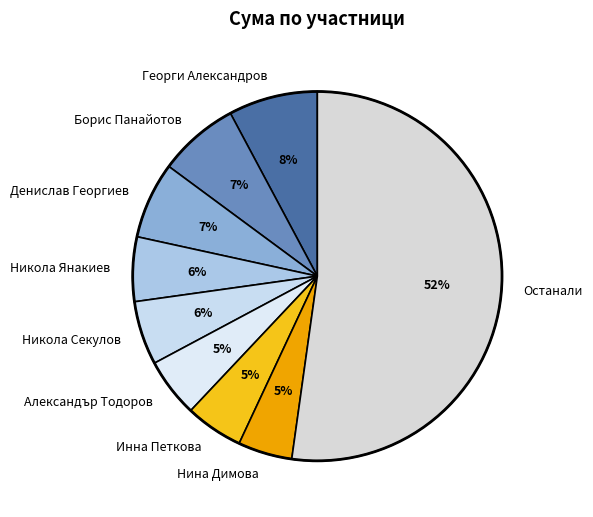

To the nearest percent, what percentage of the pie is Никола Янакиев?

6%